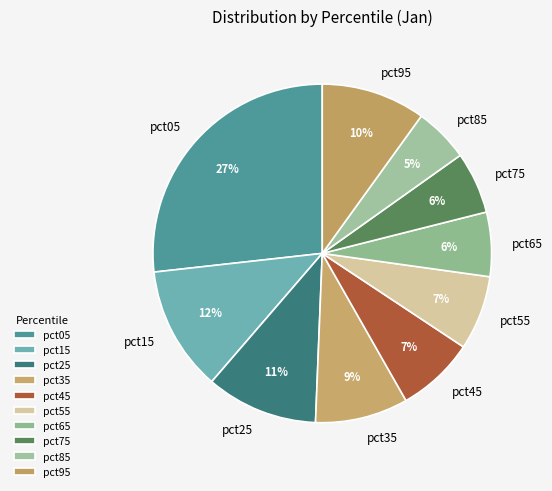

To the nearest percent, what is the combined percentage of pct15 and pct35?

21%